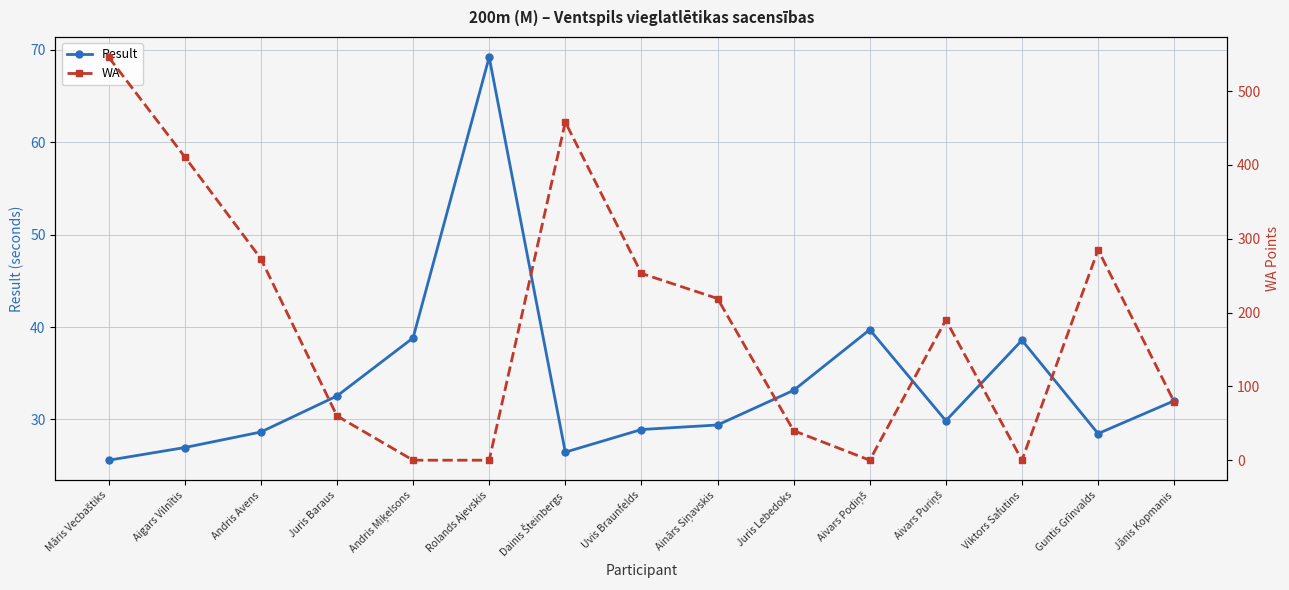

What is the label of the 5th point from the left?

Andris Miķelsons